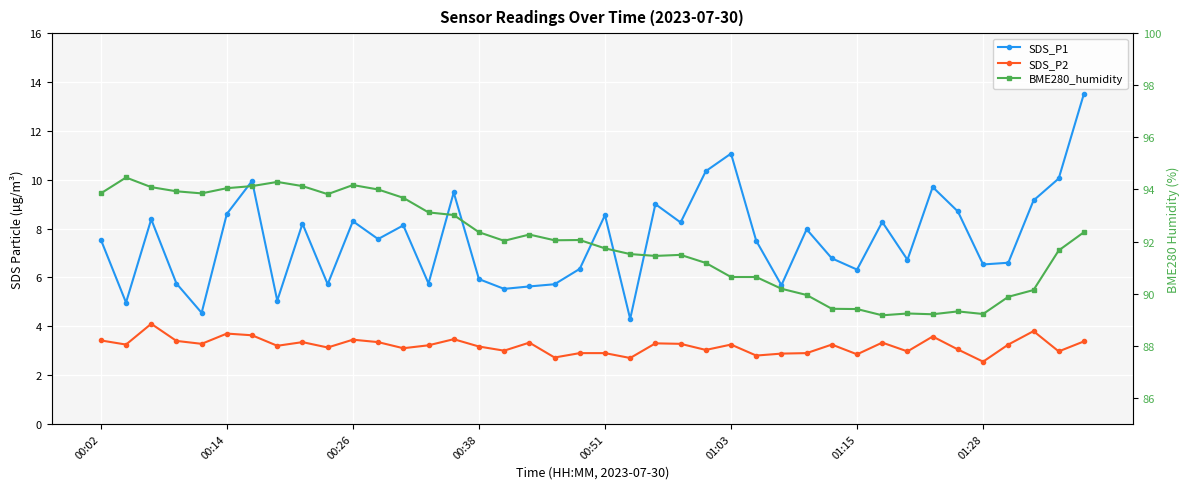

What is the sum of all SDS_P1 values?

302.1